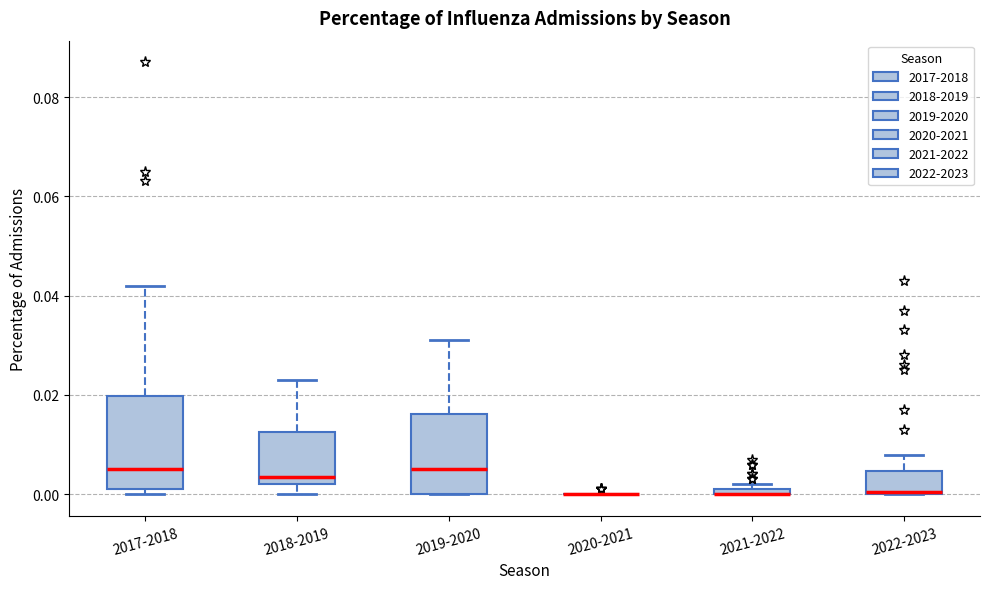

Which box is the tallest, from its lower edge to its upper edge?

2017-2018